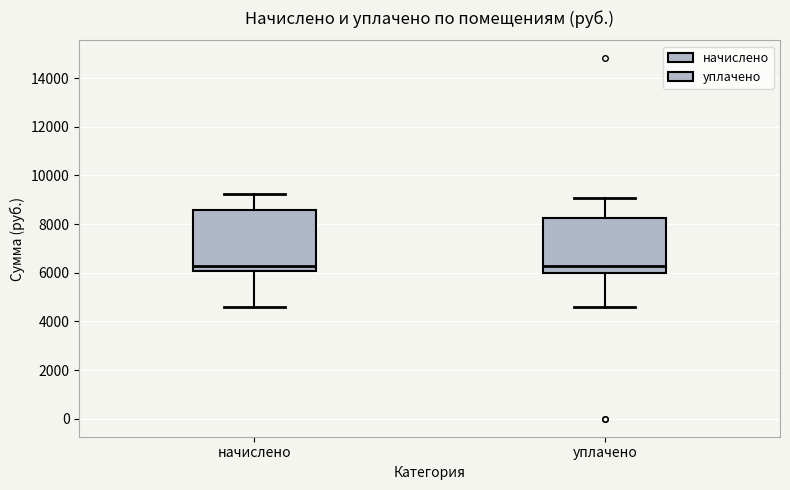

Where does the upper whisker of the box for уплачено end on the y-axis? The values are not printed on the chart, so give them approximately, as read against the axis.

9000